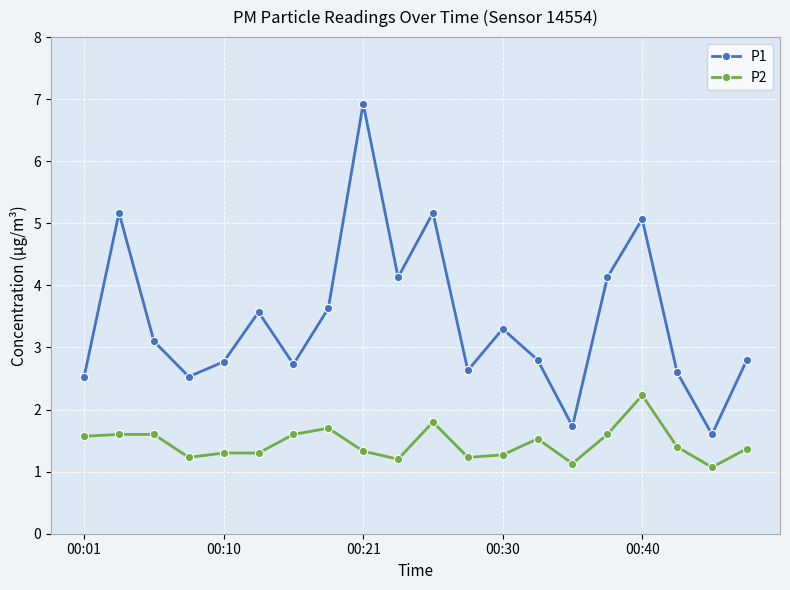

Does the chart display data point markers on the line(s)?

Yes